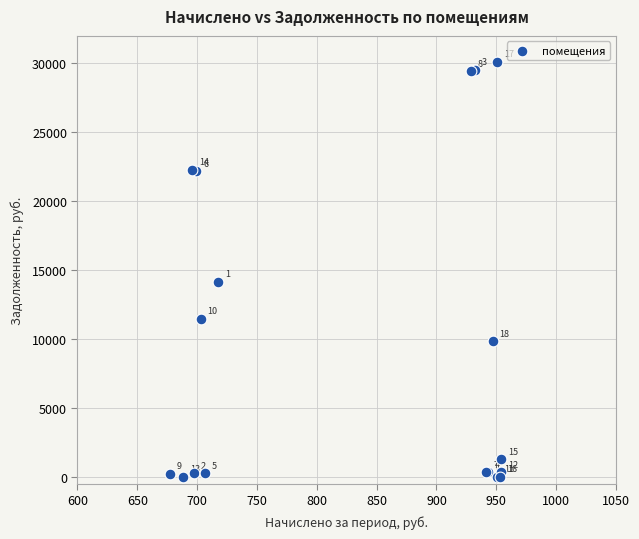

What Y value in the scatter plot is closest to 15069?

14150.1